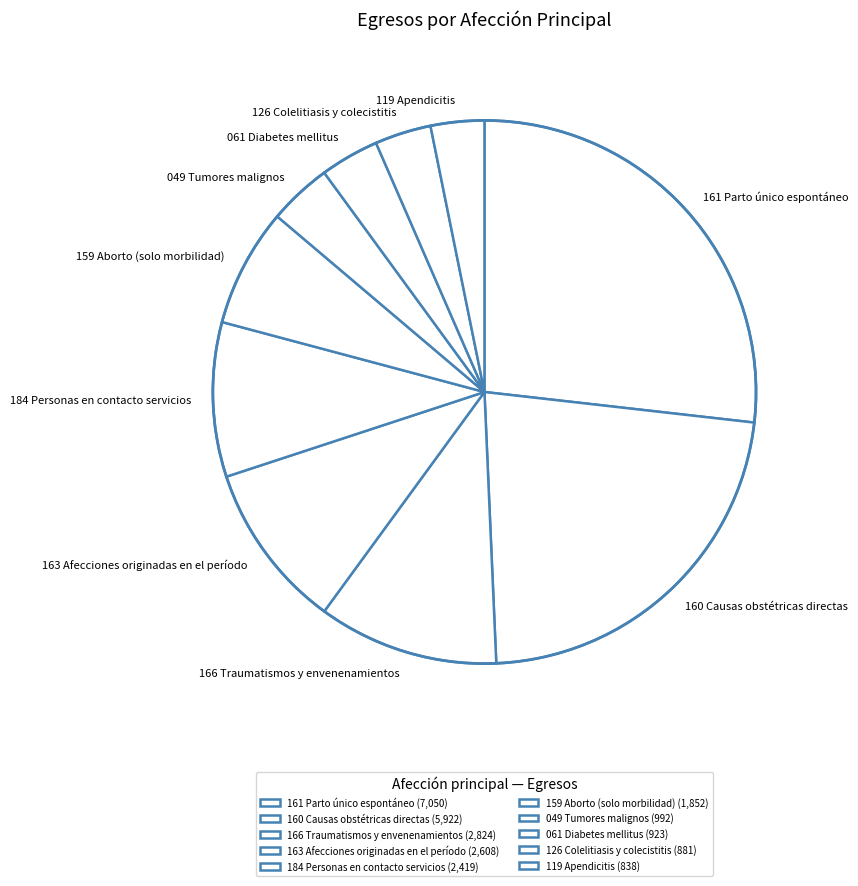

The 119 Apendicitis slice represents 3% of the pie. True or false?

True